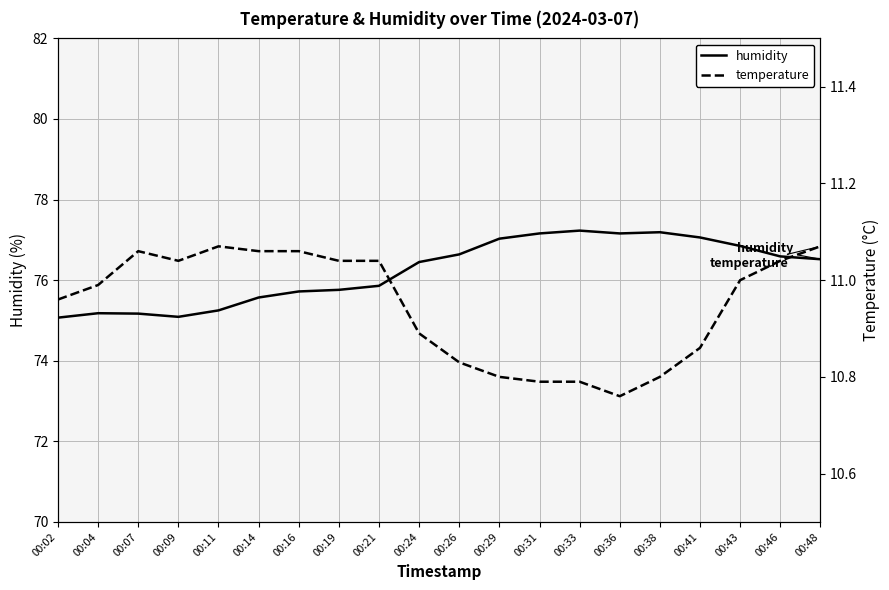

Which series has the largest total across all categories?

humidity